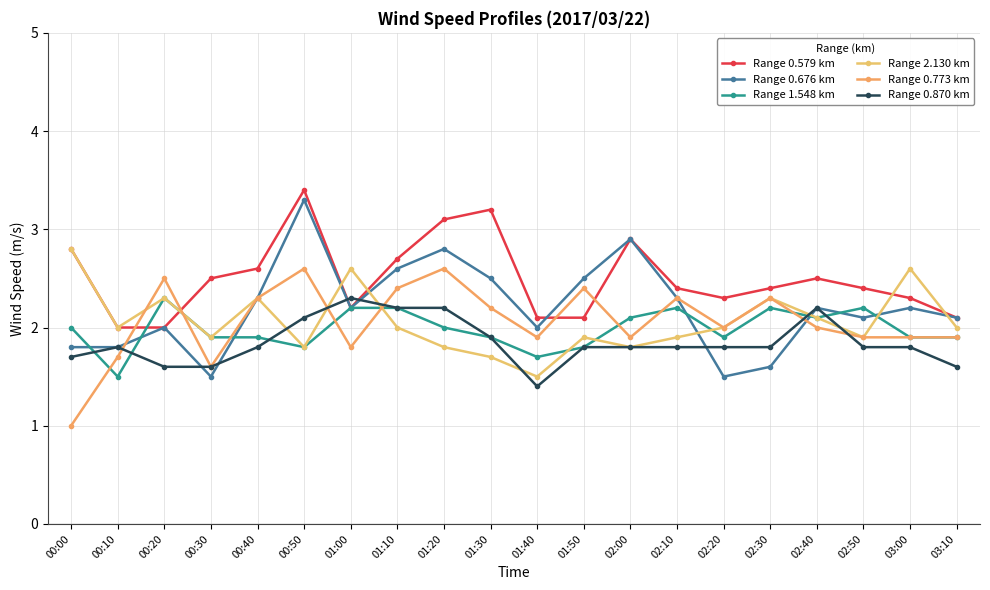

Reading left to right, extract all data points from this chart.

Range 0.579 km: 2.8	2.0	2.0	2.5	2.6	3.4	2.2	2.7	3.1	3.2	2.1	2.1	2.9	2.4	2.3	2.4	2.5	2.4	2.3	2.1
Range 0.676 km: 1.8	1.8	2.0	1.5	2.3	3.3	2.2	2.6	2.8	2.5	2.0	2.5	2.9	2.3	1.5	1.6	2.2	2.1	2.2	2.1
Range 1.548 km: 2.0	1.5	2.3	1.9	1.9	1.8	2.2	2.2	2.0	1.9	1.7	1.8	2.1	2.2	1.9	2.2	2.1	2.2	1.9	1.9
Range 2.130 km: 2.8	2.0	2.3	1.9	2.3	1.8	2.6	2.0	1.8	1.7	1.5	1.9	1.8	1.9	2.0	2.3	2.1	1.9	2.6	2.0
Range 0.773 km: 1.0	1.7	2.5	1.6	2.3	2.6	1.8	2.4	2.6	2.2	1.9	2.4	1.9	2.3	2.0	2.3	2.0	1.9	1.9	1.9
Range 0.870 km: 1.7	1.8	1.6	1.6	1.8	2.1	2.3	2.2	2.2	1.9	1.4	1.8	1.8	1.8	1.8	1.8	2.2	1.8	1.8	1.6